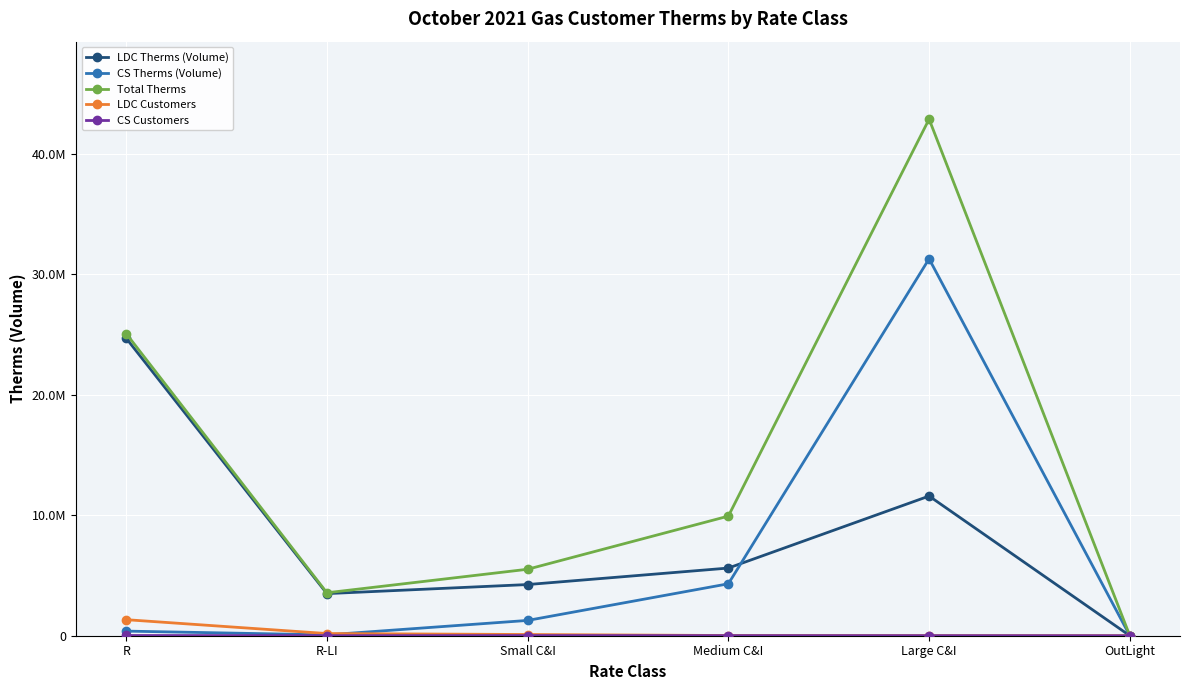

What is the approximate value of CS Customers at Small C&I?

11606.0